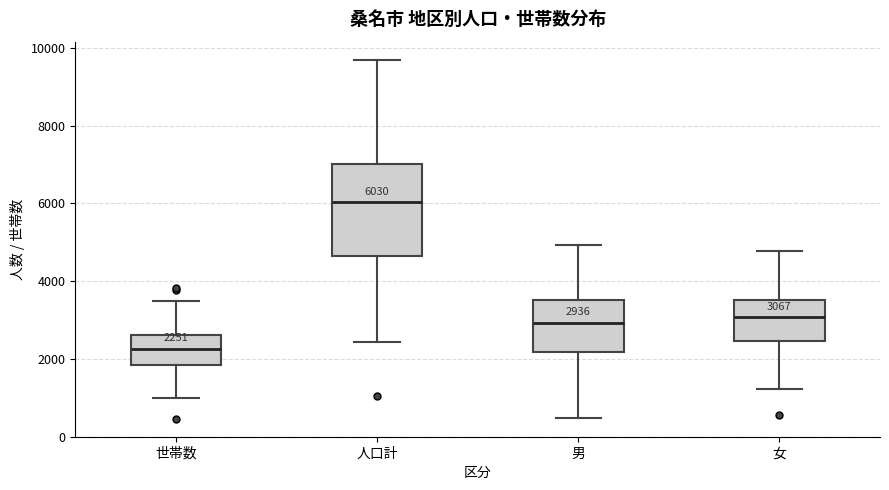

Which box has the lowest median line?

世帯数